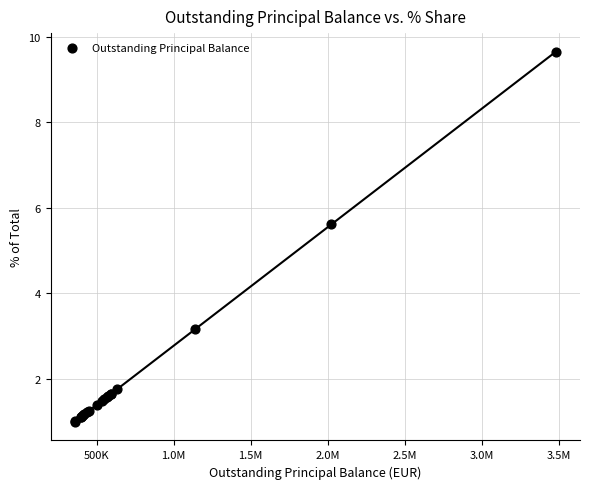

What Y value in the scatter plot is closest to 5?

5.6